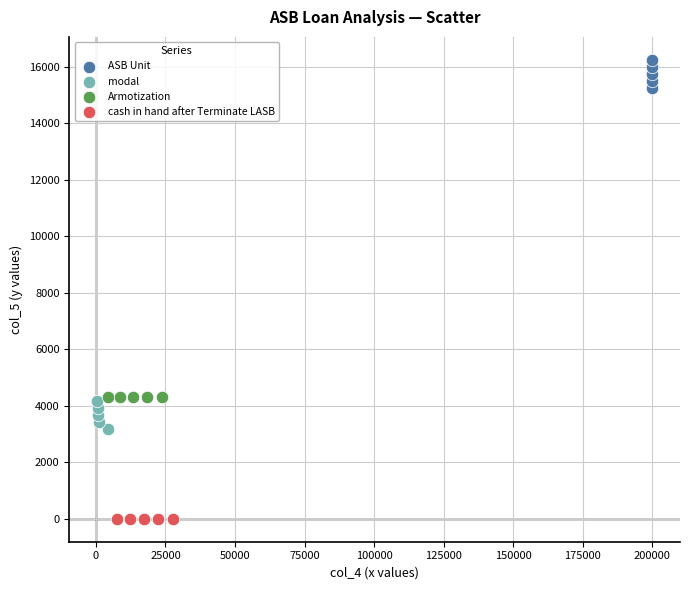

What are all the series names shown in the legend?

ASB Unit, modal, Armotization, cash in hand after Terminate LASB